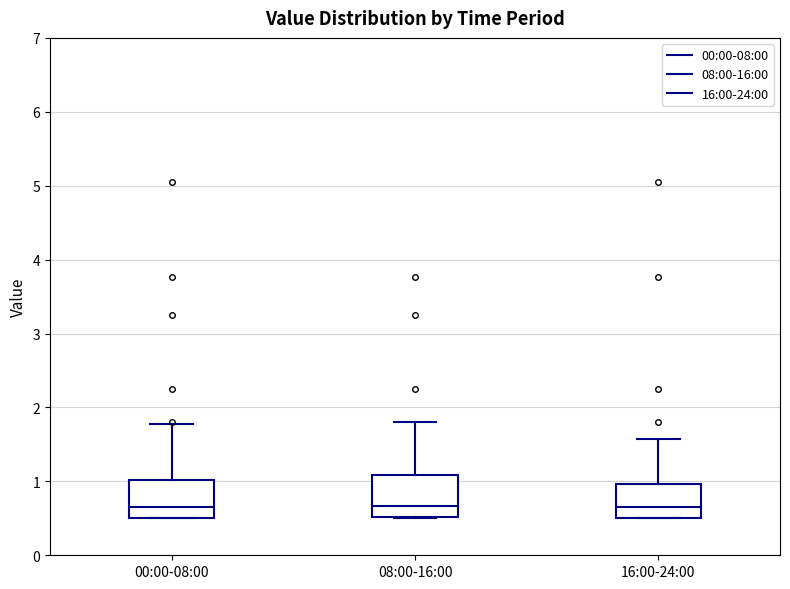

Reading left to right, transcribe this box plot: for each box, give where its median line is, the range the box spans, and where its two whiskers end, as read against the y-axis. The values are not printed on the chart, so give them approximately, as read against the axis.

00:00-08:00: median 0.7, box 0.5 to 1.0, whiskers 0.5 to 1.8
08:00-16:00: median 0.7, box 0.5 to 1.1, whiskers 0.5 to 1.8
16:00-24:00: median 0.7, box 0.5 to 1.0, whiskers 0.5 to 1.6